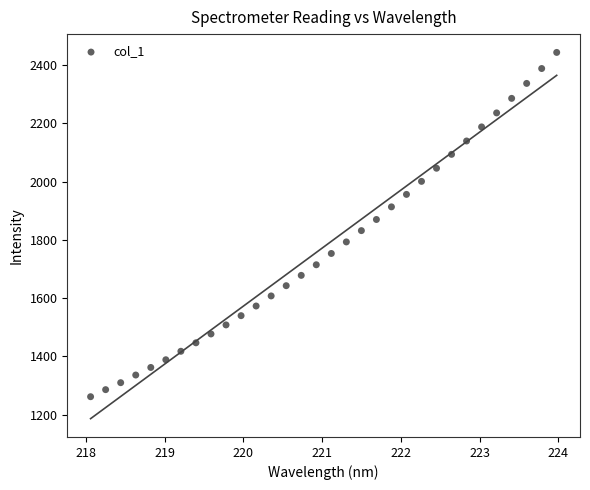

What is the range of X values (max minus min)?

5.9